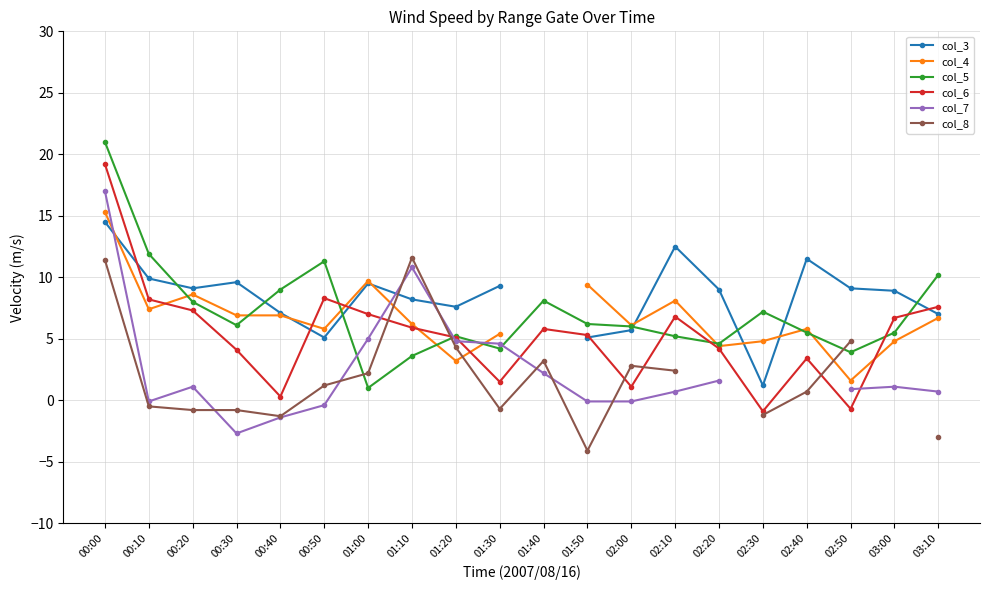

What is the sum of the col_6 values at 02:40 and 02:20?

7.6